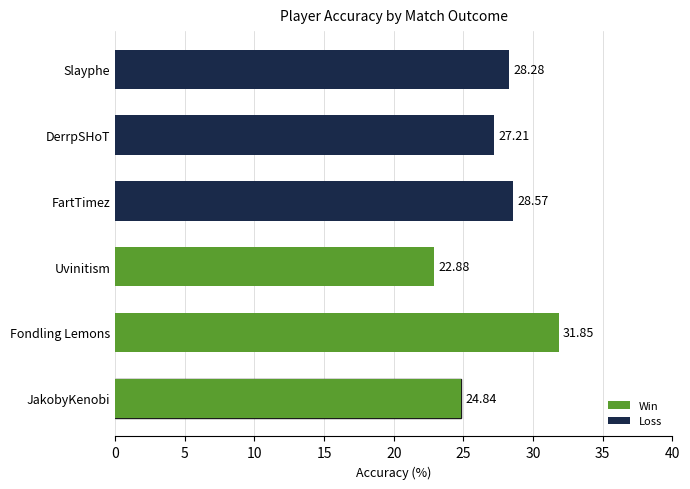

Reading left to right, list all the values displayed in this chart.

24.8	31.9	22.9	28.6	27.2	28.3